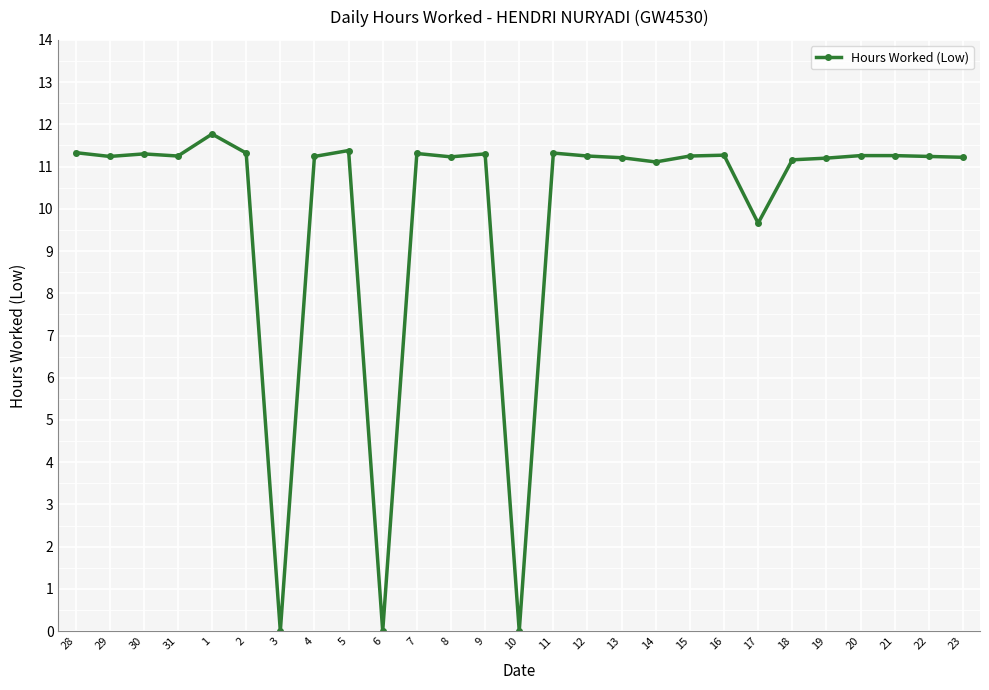

True or false: there are more than 2 points higher than both neighbors.

True